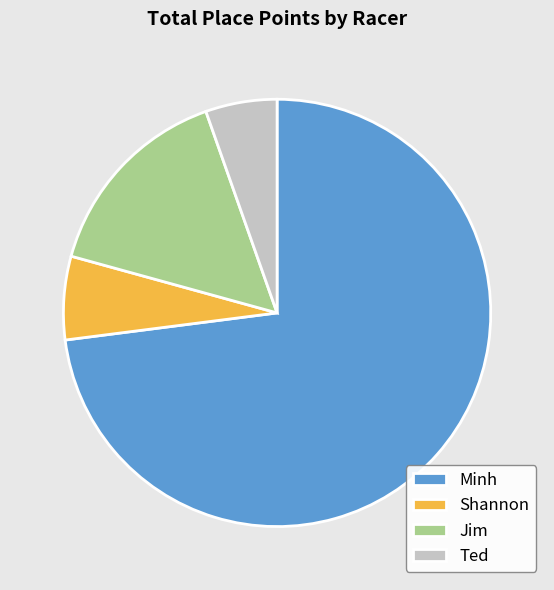

Which slice is the smallest?

Ted